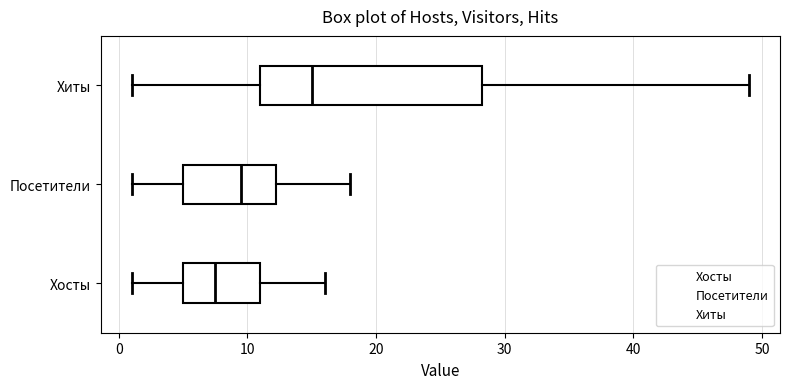

Which box is the widest, from its left edge to its right edge?

Хиты